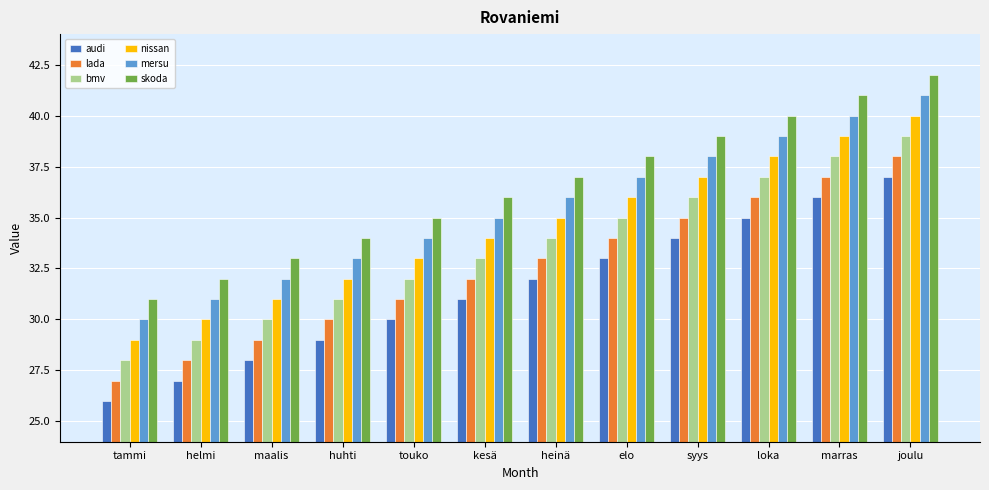

At which label does nissan reach its peak?

joulu